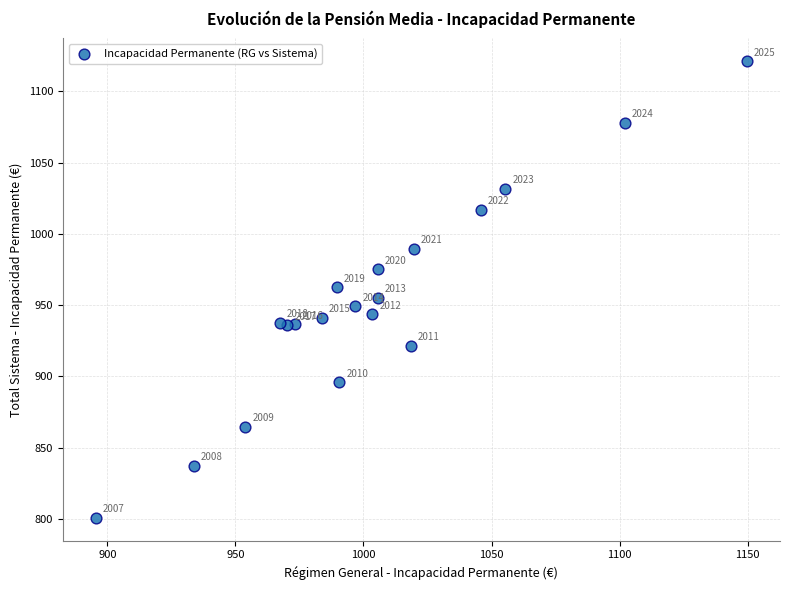

What is the range of X values (max minus min)?

254.3